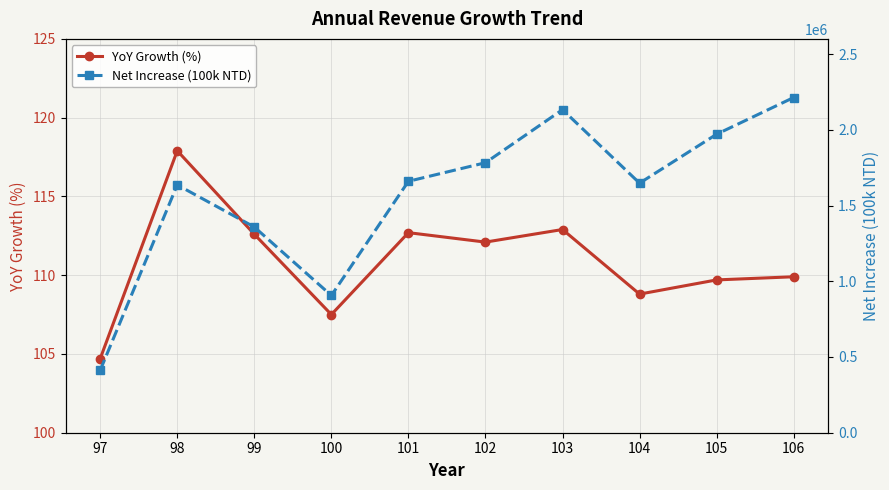

What is the minimum value shown in the chart?

104.7